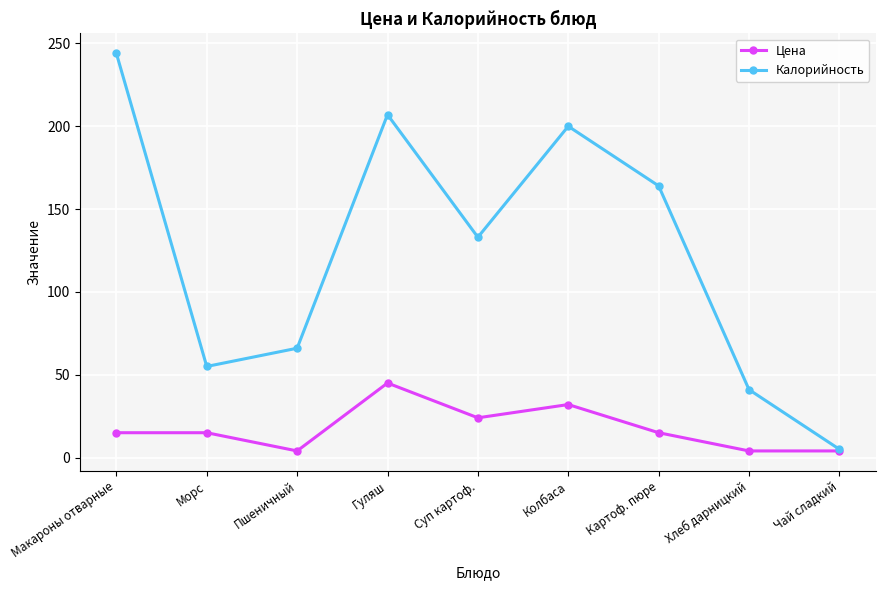

The value of Калорийность at Макароны отварные is 366. True or false?

False